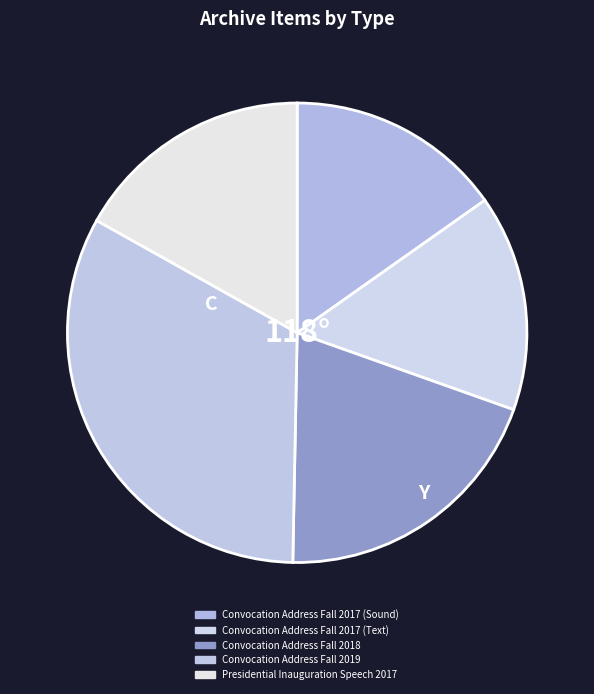

To the nearest percent, what is the difference between the Convocation Address Fall 2017 (Sound) and Convocation Address Fall 2019 slice percentages?

18%